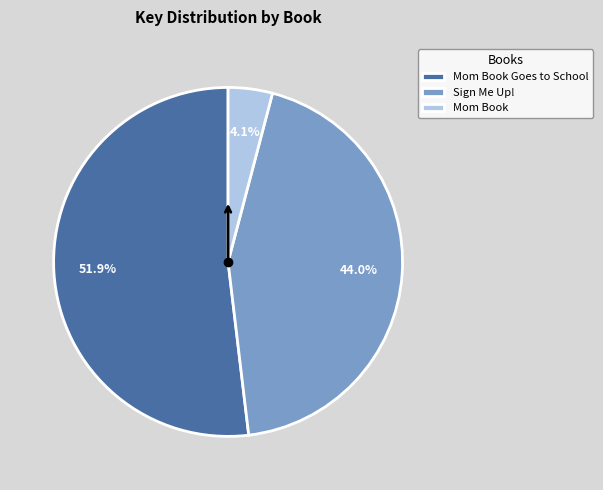

Rank the categories by value from lowest to highest.

Mom Book, Sign Me Up!, Mom Book Goes to School